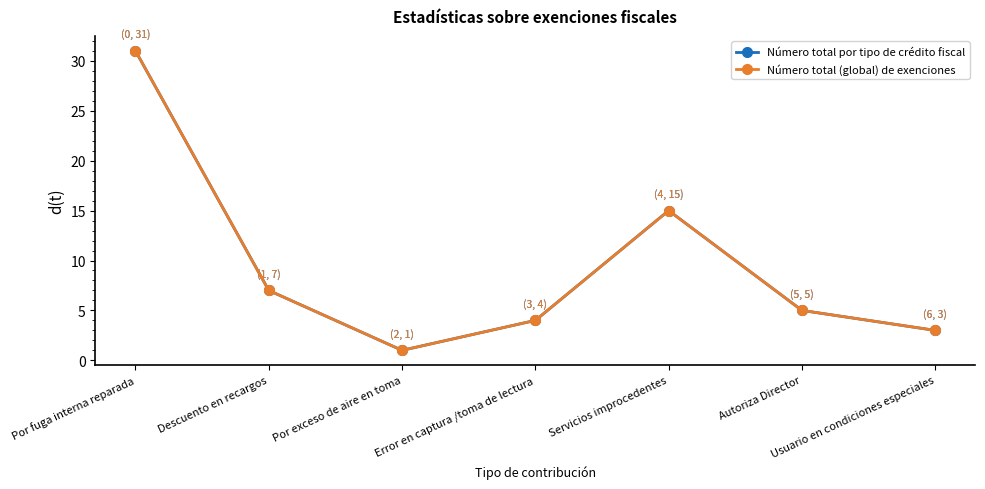

How many lines are shown in the chart?

2